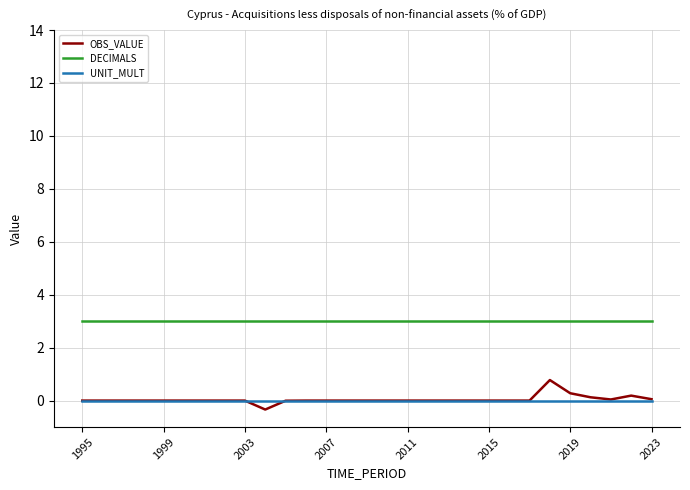

What are all the series names shown in the legend?

OBS_VALUE, DECIMALS, UNIT_MULT